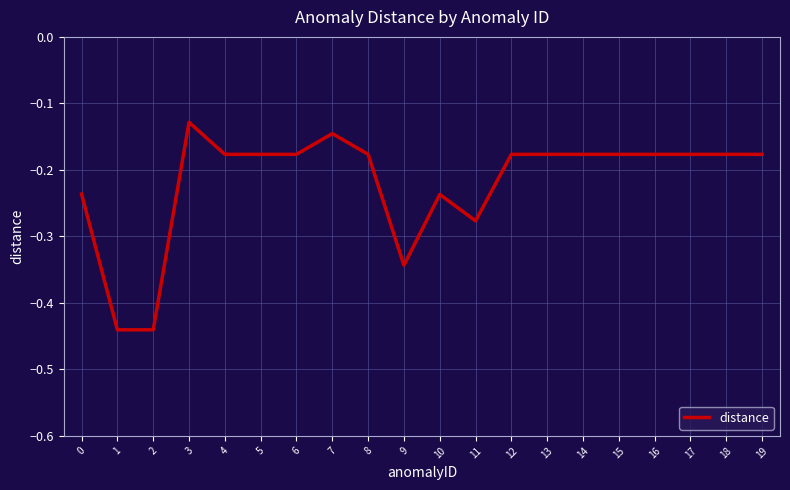

Which category has the highest value across all series?

3